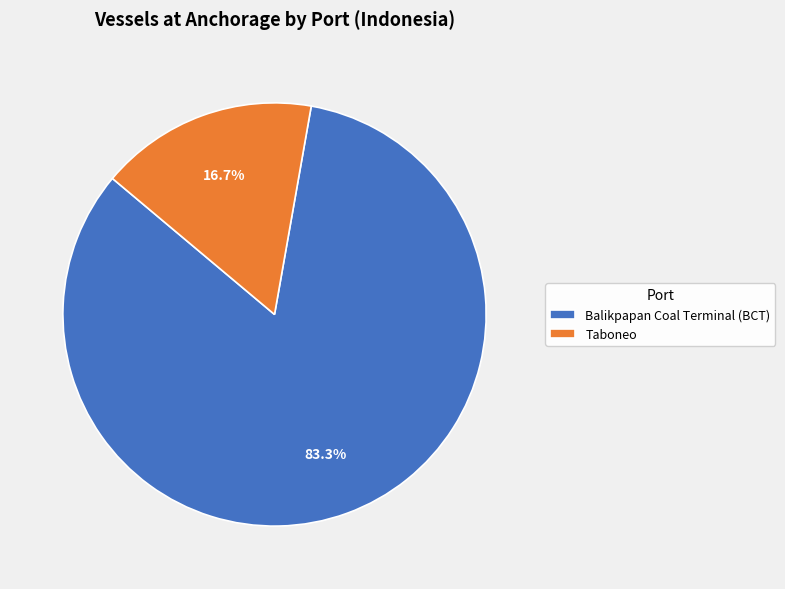

Is it true that Balikpapan Coal Terminal (BCT) is 98% of the pie?

False